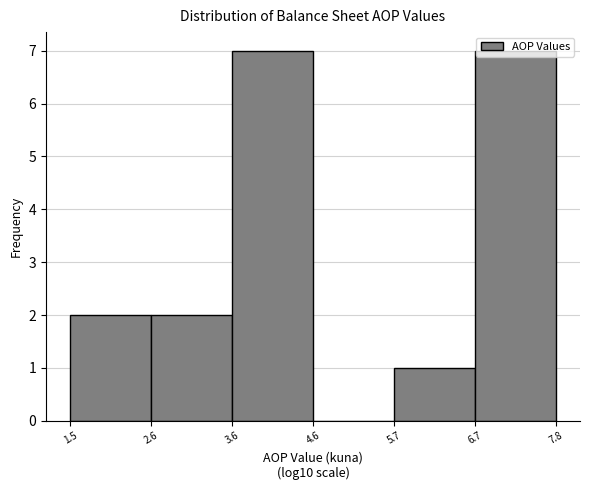

Reading left to right, list every bar in this chart as the range it spans on the x-axis followed by its height. The values are not printed on the chart, so give them approximately, as read against the axis.

1.5 to 2.6: 2
2.6 to 3.6: 2
3.6 to 4.6: 7
4.6 to 5.7: 0
5.7 to 6.7: 1
6.7 to 7.8: 7